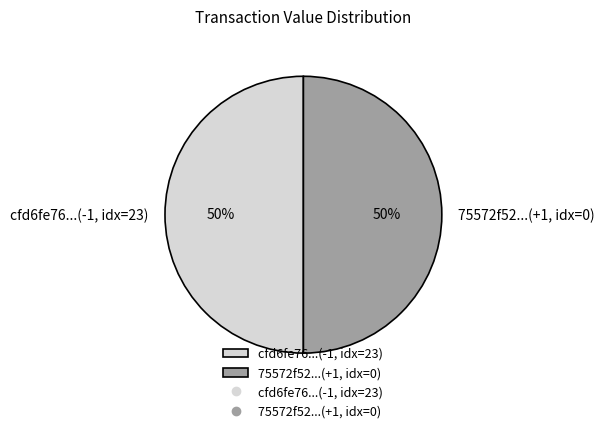

To the nearest percent, what is the combined percentage of 75572f52...(+1, idx=0) and cfd6fe76...(-1, idx=23)?

100%